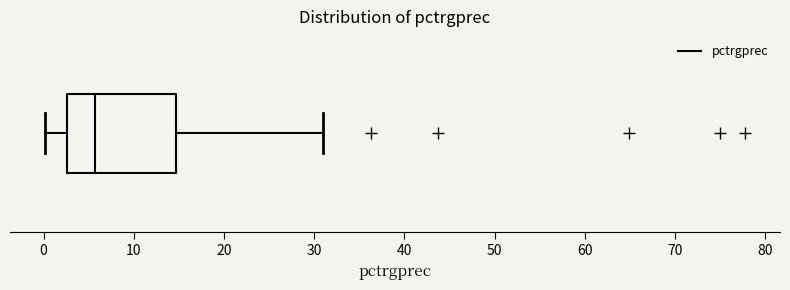

Transcribe this box plot: give where the median line is, the range the box spans, and where the two whiskers end, as read against the x-axis. The values are not printed on the chart, so give them approximately, as read against the axis.

median 6, box 3 to 15, whiskers 0 to 31